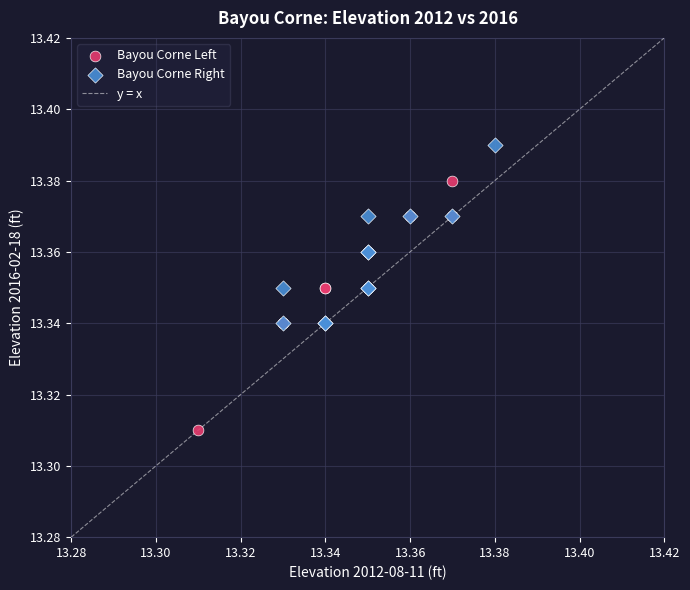

Which series contains the highest Y value?

Bayou Corne Right